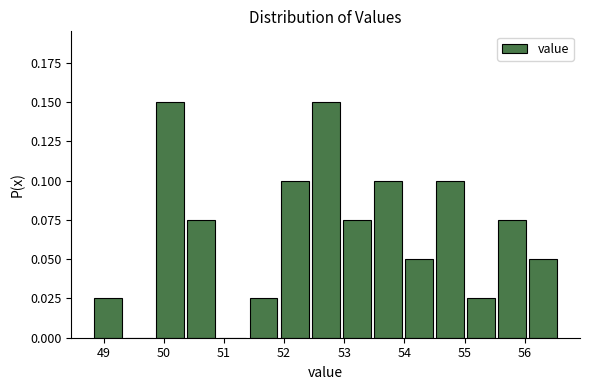

What is the height of the bar covering 55.0 to 55.5 on the x-axis? Neither the bar edges nor the heights are printed on the chart, so give them approximately, as read against the axes.

0.025